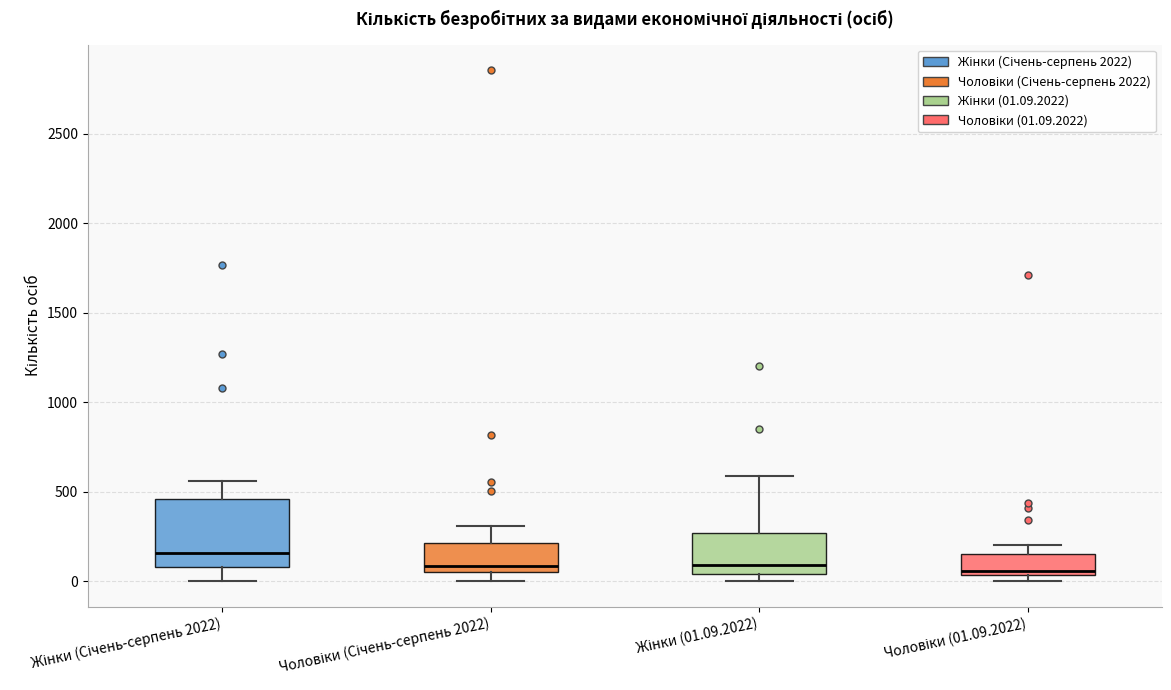

Reading left to right, read every box against the y-axis: the position of its median line, the range the box covers, and the ends of its whiskers. The values are not printed on the chart, so give them approximately, as read against the axis.

Жінки (Січень-серпень 2022): median 150, box 100 to 450, whiskers 0 to 550
Чоловіки (Січень-серпень 2022): median 100, box 50 to 200, whiskers 0 to 300
Жінки (01.09.2022): median 100, box 50 to 250, whiskers 0 to 600
Чоловіки (01.09.2022): median 50 (just above the box's lower edge), box 50 to 150, whiskers 0 to 200